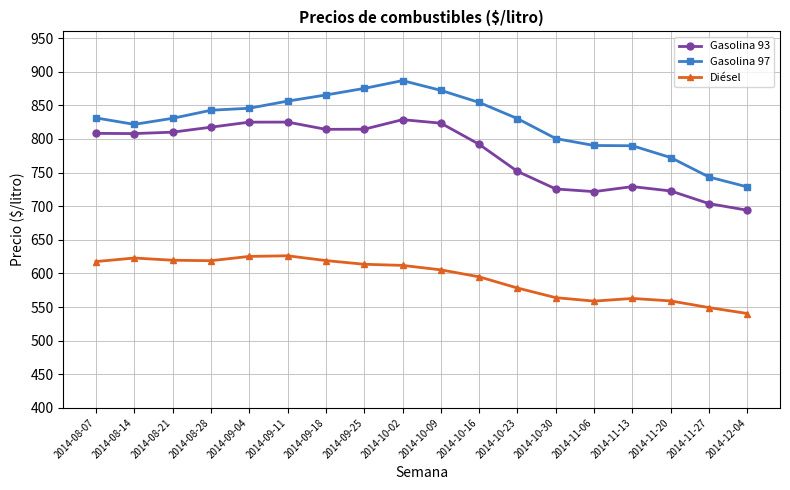

What is the difference between the highest and lowest values at 2014-11-20?

213.2